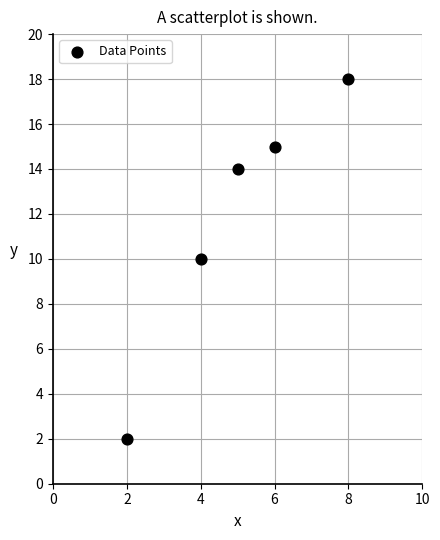

What is the range of X values (max minus min)?

6